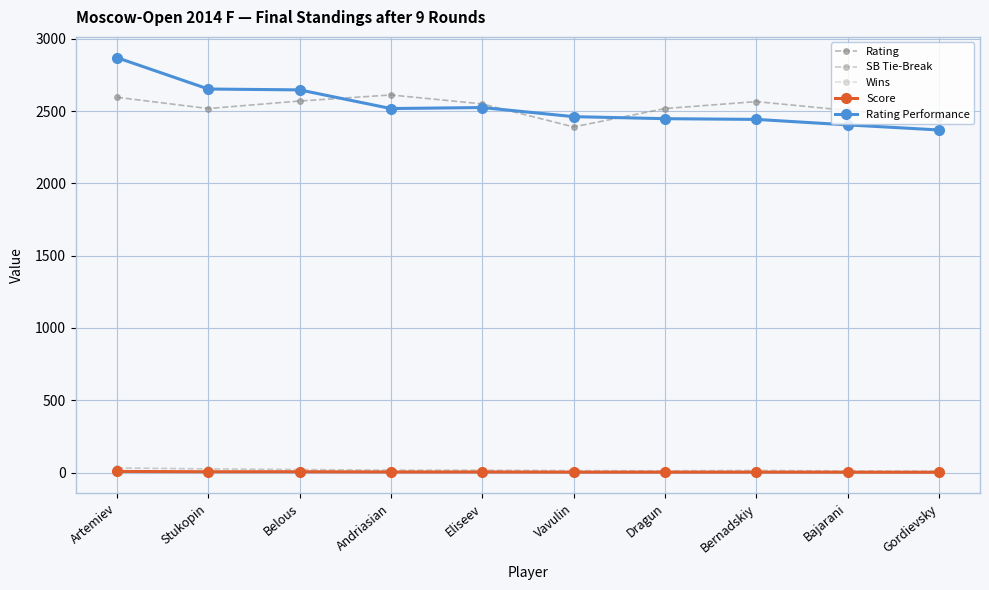

What is the difference between the maximum and minimum values in the Rating Performance series?

500.0